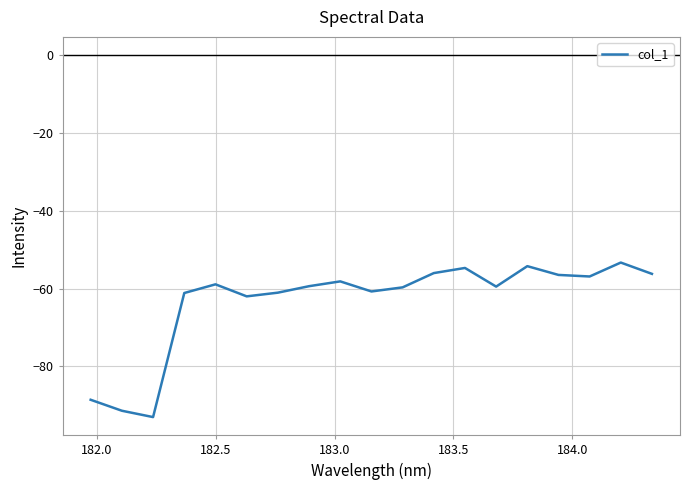

What is the greatest value displayed?

-53.3